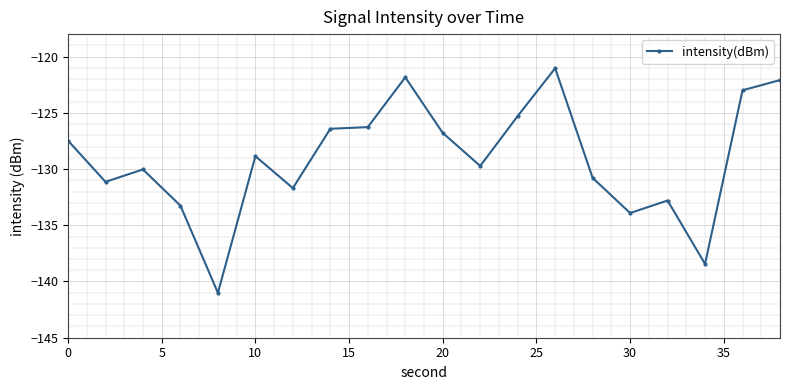

How many series are shown in this chart?

1